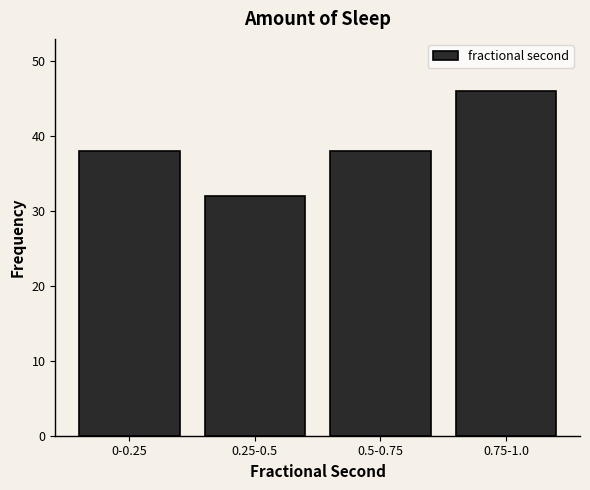

Reading left to right, transcribe all the data shown in this chart.

38	32	38	46